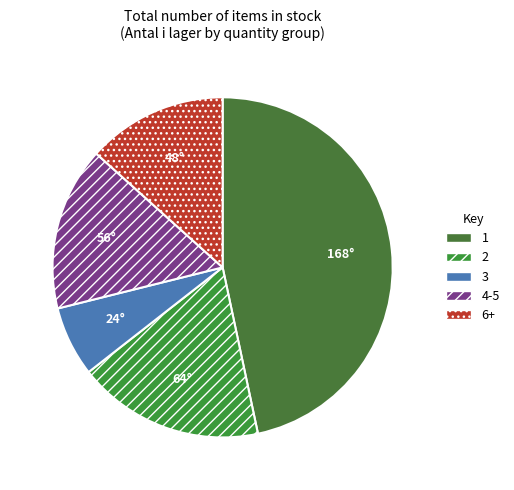

How many slices are in this pie chart?

5